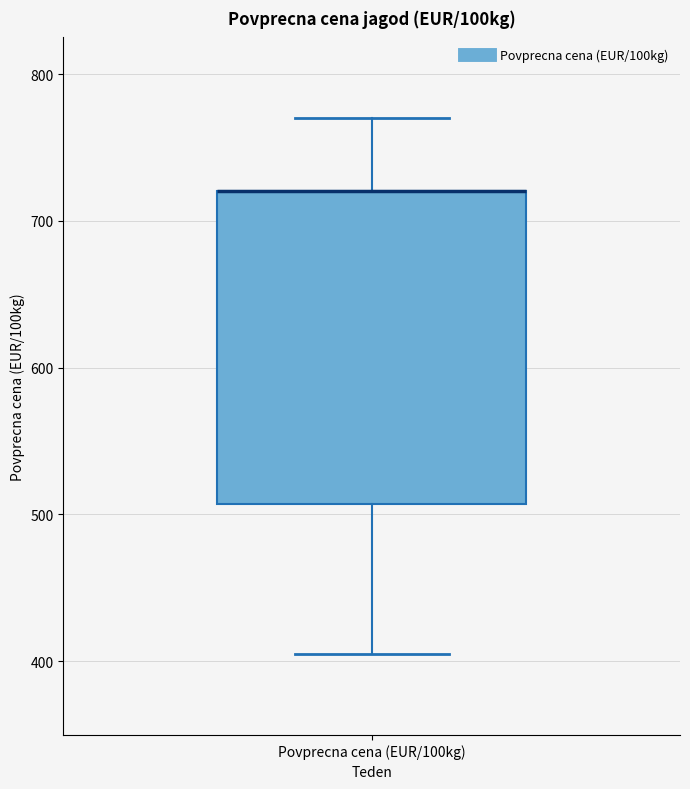

Read this box plot against the y-axis: the position of the median line, the range covered by the box, and the ends of both whiskers. The values are not printed on the chart, so give them approximately, as read against the axis.

median 720 (drawn on the box's upper edge), box 510 to 720, whiskers 400 to 770